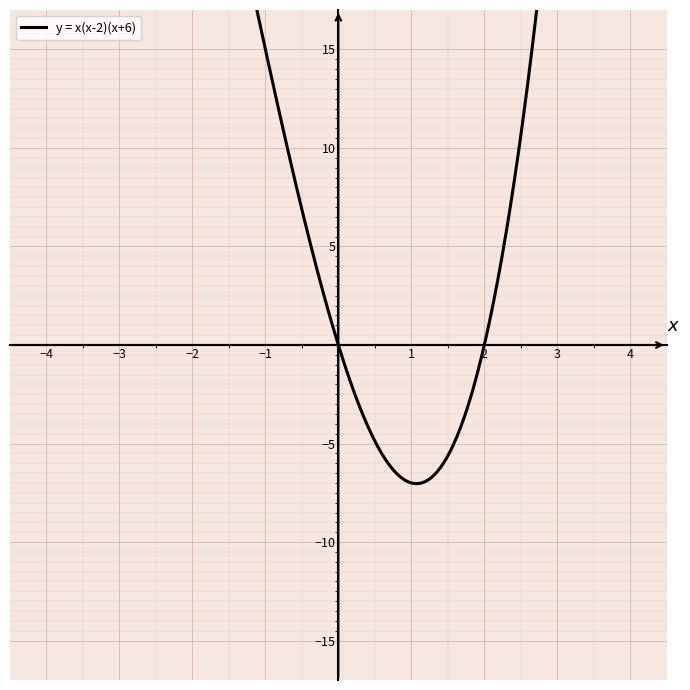

How many lines are shown in the chart?

1